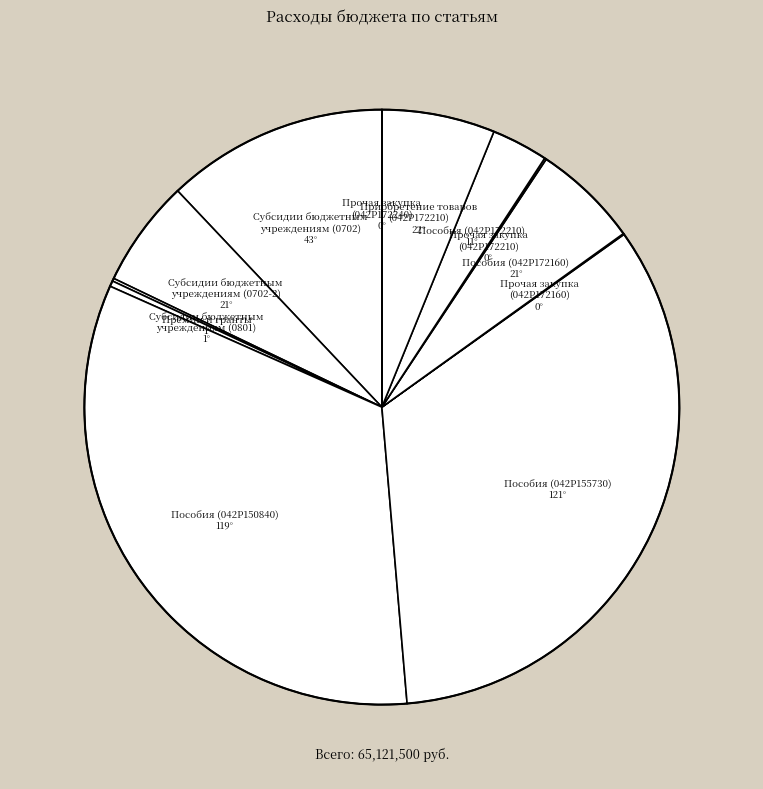

What is the smallest slice in the pie chart?

Прочая закупка
(042P172240)